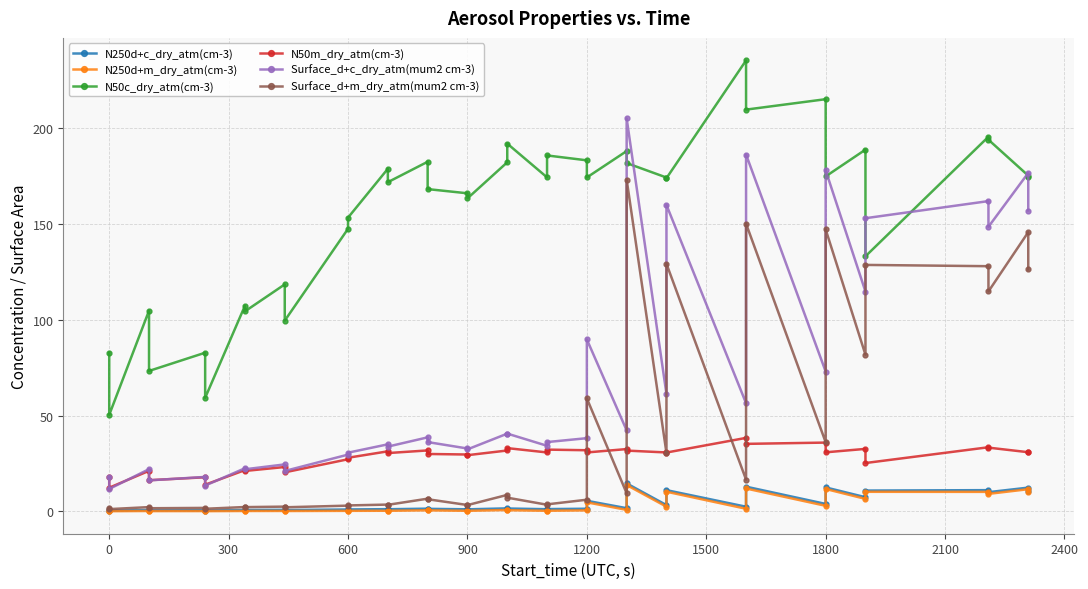

List the series in order of their peak value, highest first.

N50c_dry_atm(cm-3), Surface_d+c_dry_atm(mum2 cm-3), Surface_d+m_dry_atm(mum2 cm-3), N50m_dry_atm(cm-3), N250d+c_dry_atm(cm-3), N250d+m_dry_atm(cm-3)